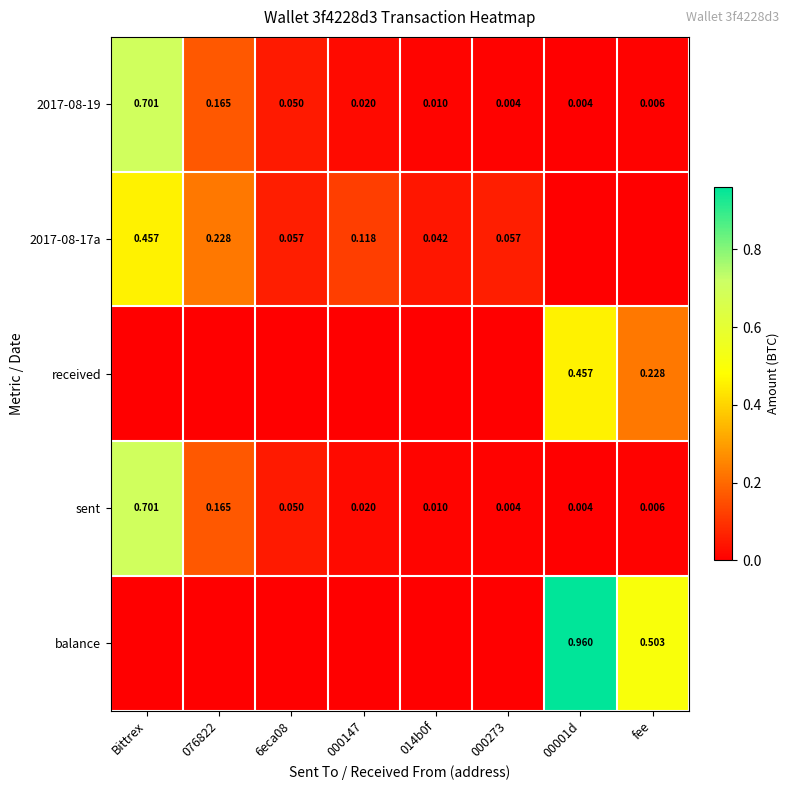

Is the value of 2017-08-19 at 014b0f greater than the value of 2017-08-17a at 076822?

No